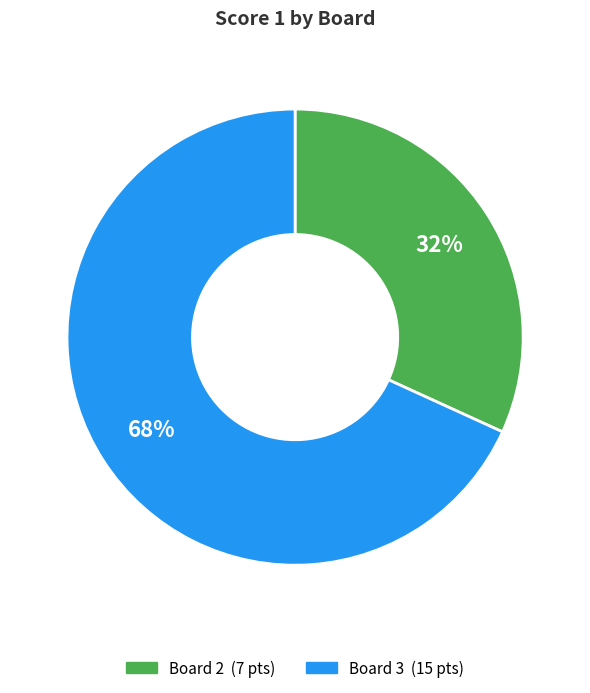

Is there a majority slice in this chart?

Yes